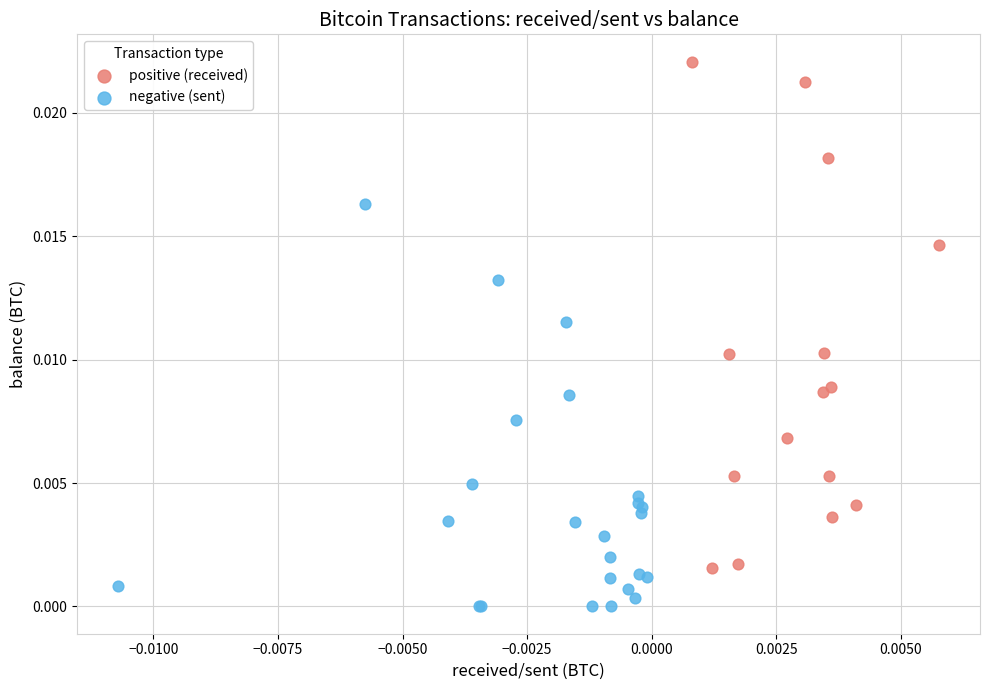

Which series has the widest spread of Y values?

positive (received)